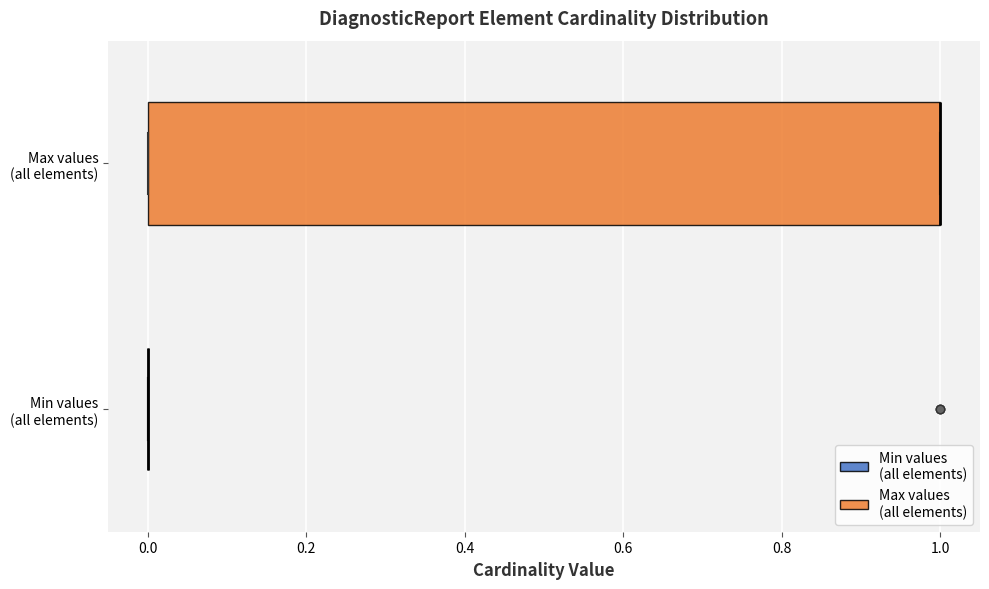

Reading bottom to top, transcribe this box plot: for each box, give where its median line is, the range the box spans, and where its two whiskers end, as read against the x-axis. The values are not printed on the chart, so give them approximately, as read against the axis.

Min values (all elements): box collapsed to a line at 0, whiskers 0 to 0
Max values (all elements): median 1 (drawn on the box's right edge), box 0 to 1, whiskers 0 to 1